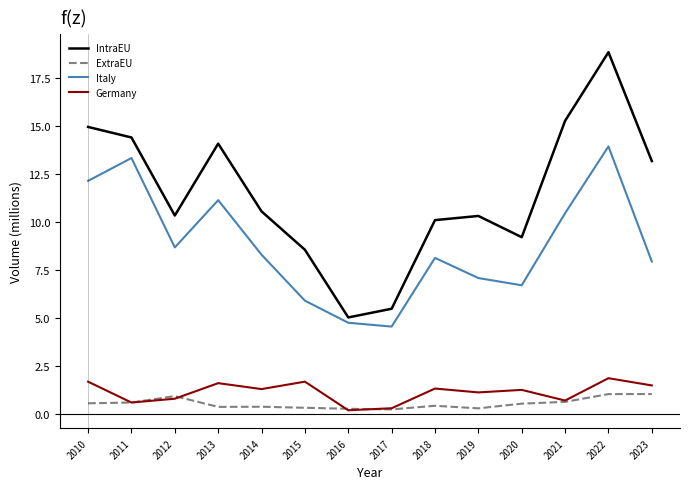

Which series changed the most between 2012 and 2019?

Italy